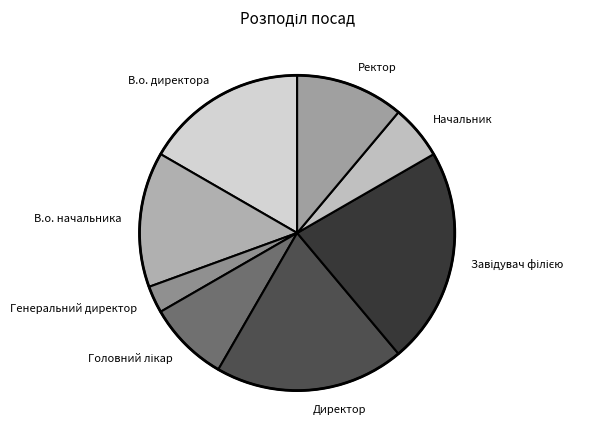

How many slices are in this pie chart?

8